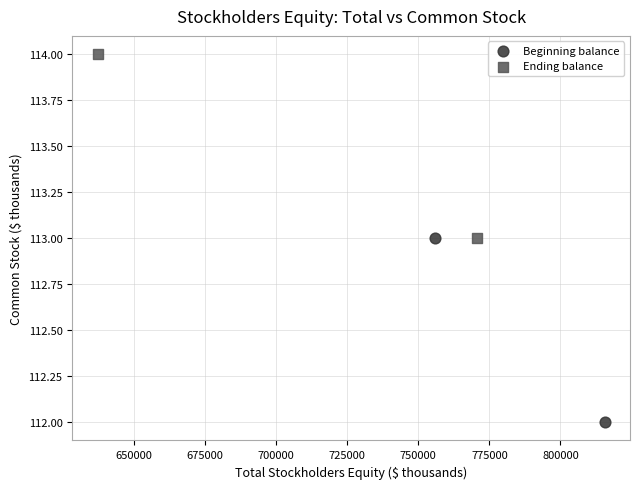

What are all the series names shown in the legend?

Beginning balance, Ending balance